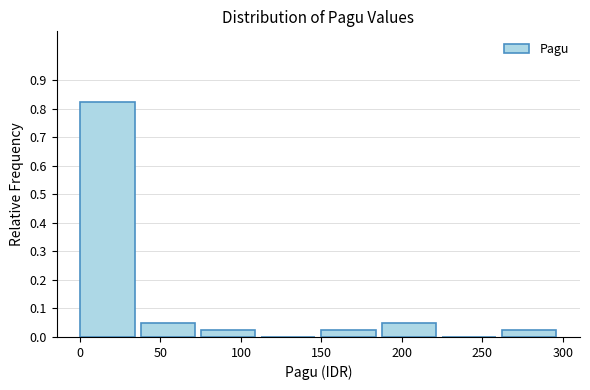

What is the height of the bar covering 75 to 115 on the x-axis? Neither the bar edges nor the heights are printed on the chart, so give them approximately, as read against the axes.

0.03